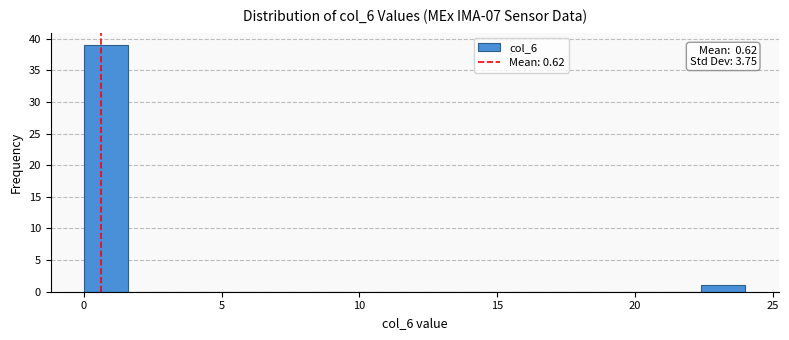

Around what value on the x-axis is the tallest bar? Give the approximate position of its centre, as read against the axis.

1.0